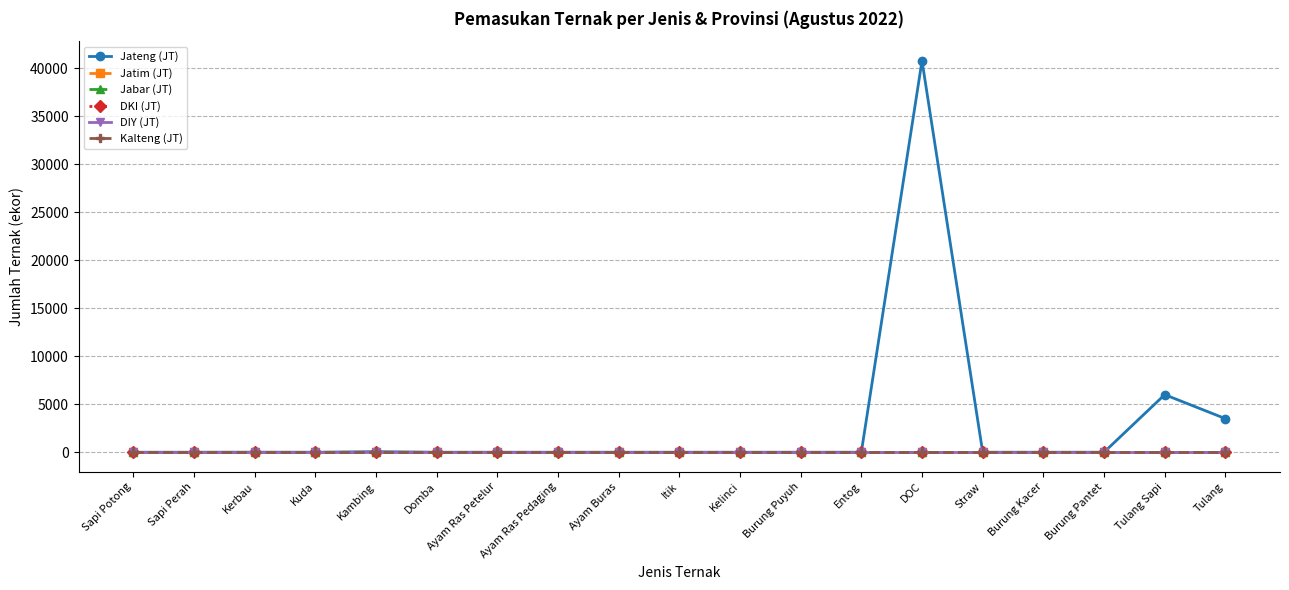

Which series has the widest spread of values?

Jateng (JT)